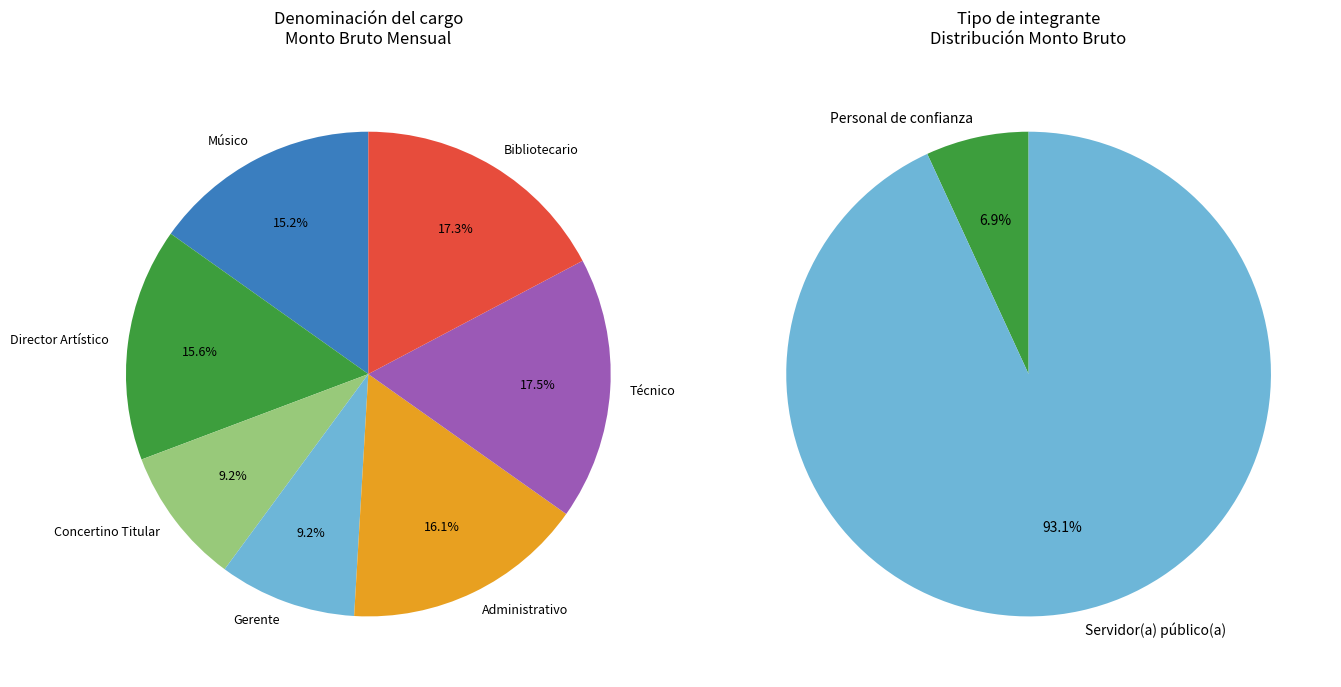

What is the ratio of the value at Gerente to the value at Director Artístico?

0.6